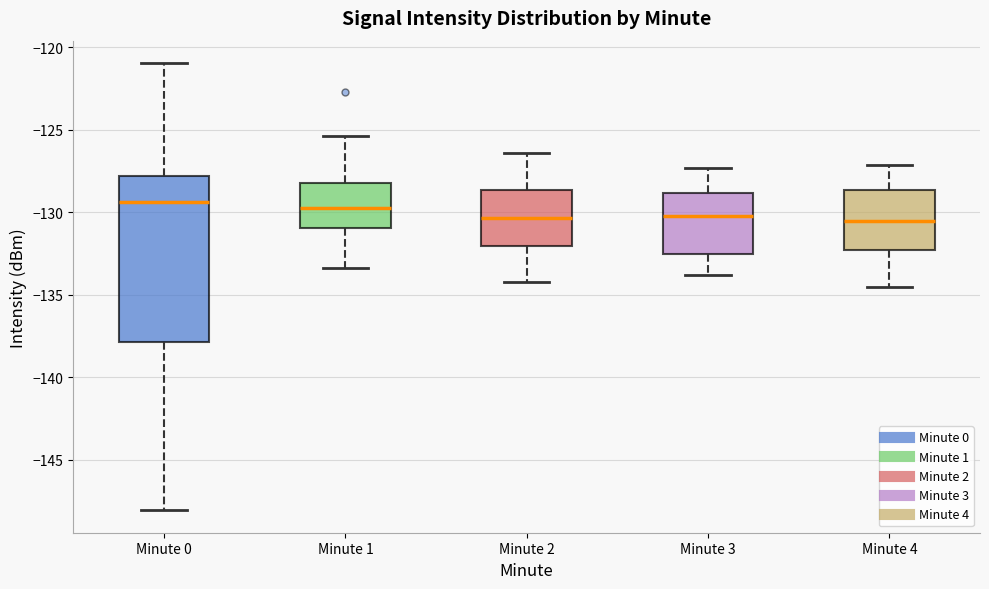

Which box is the tallest, from its lower edge to its upper edge?

Minute 0